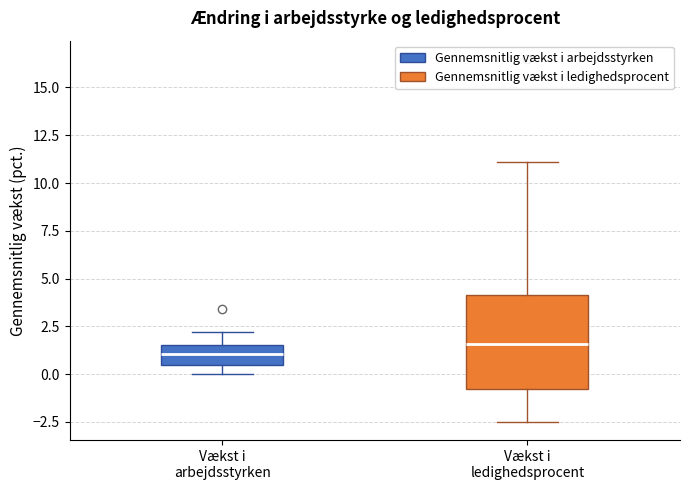

Which box has the highest median line?

Vækst i ledighedsprocent